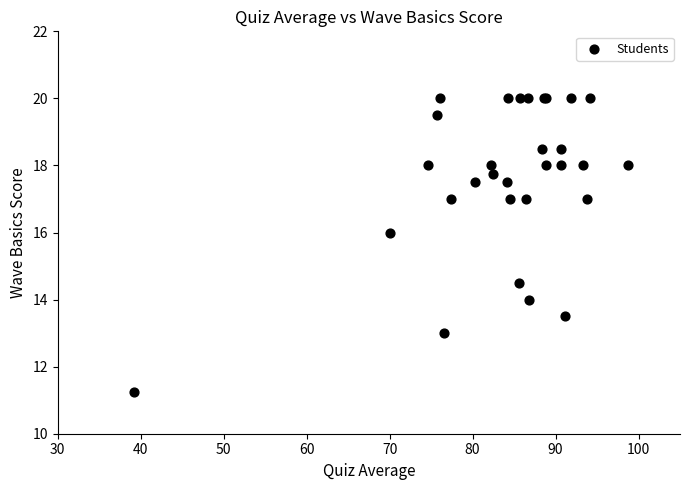

What Y value in the scatter plot is closest to 15?

14.5